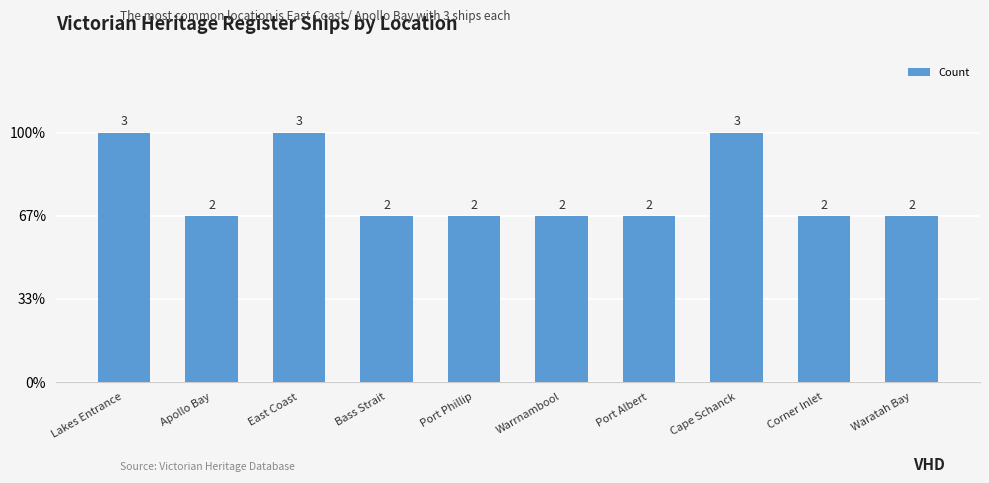

What is the approximate value at Port Albert?

2